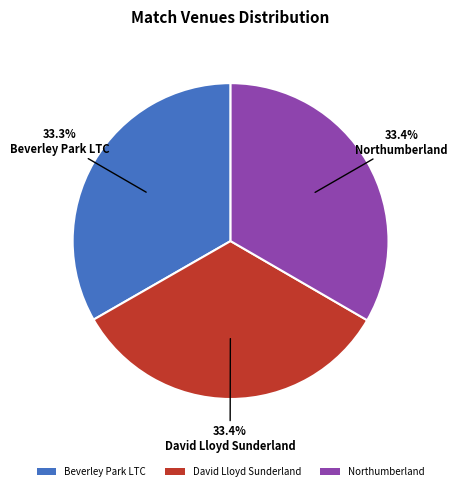

To the nearest percent, what portion does David Lloyd Sunderland represent?

33%